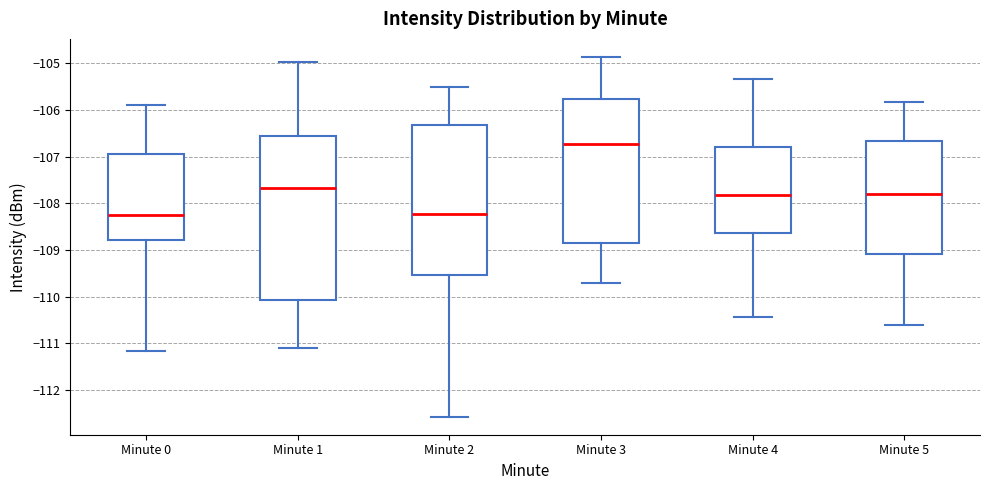

Comparing the boxes themselves (not the whiskers), which one is the tallest?

Minute 1